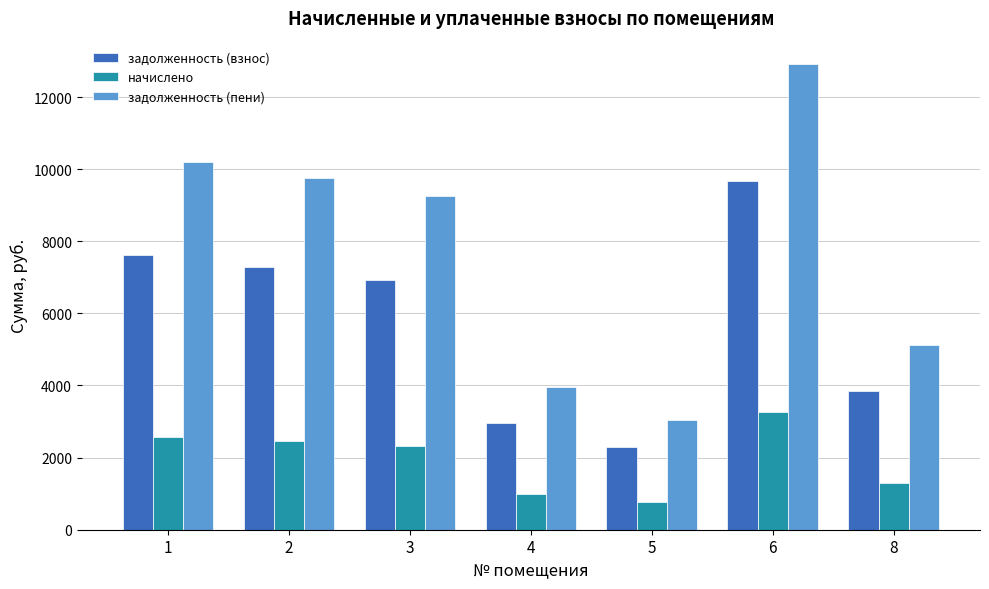

Reading left to right, what are all the values shown in this chart?

задолженность (взнос): 7622.4	7296.0	6912.0	2956.8	2284.8	9657.6	3840.0
начислено: 2572.6	2462.4	2332.8	997.9	771.1	3259.4	1296.0
задолженность (пени): 10195.0	9758.4	9244.8	3954.7	3055.9	12917.0	5136.0